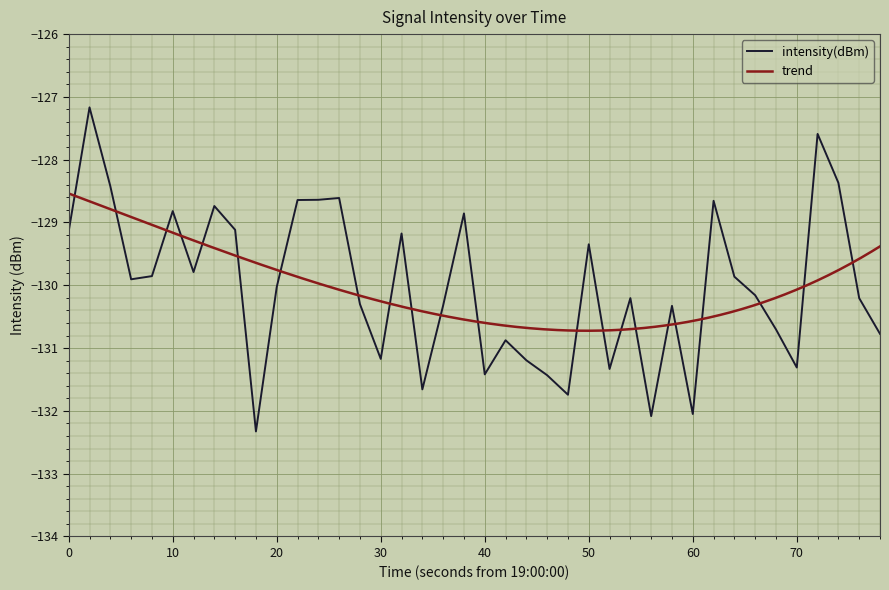

Is it true that intensity(dBm) equals -27.5 at 40?

False